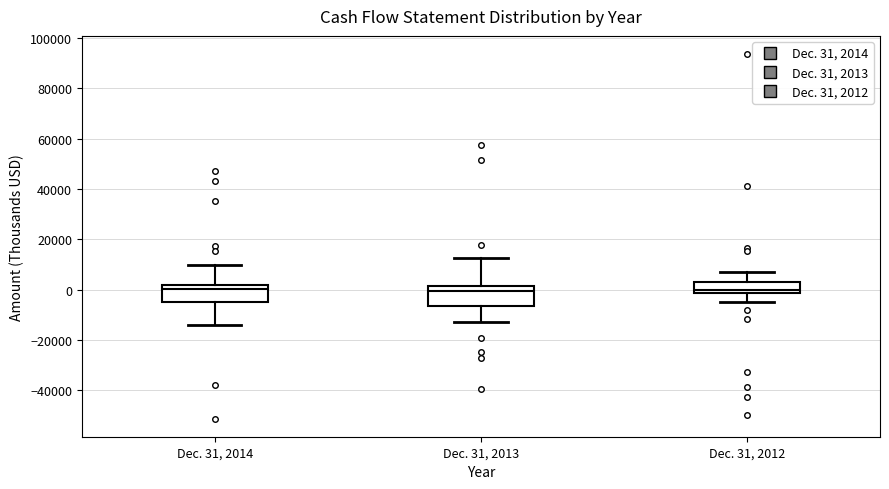

Reading left to right, read every box against the y-axis: the position of its median line, the range the box covers, and the ends of its whiskers. The values are not printed on the chart, so give them approximately, as read against the axis.

Dec. 31, 2014: median 0, box -4000 to 2000, whiskers -14000 to 10000
Dec. 31, 2013: median 0, box -6000 to 2000, whiskers -12000 to 12000
Dec. 31, 2012: median 0, box -2000 to 4000, whiskers -4000 to 6000